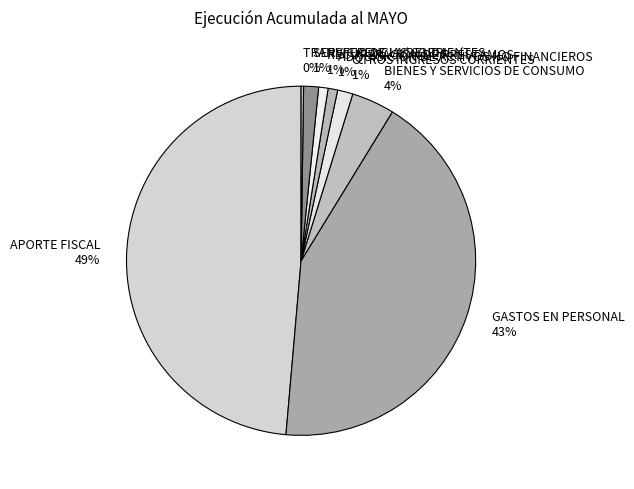

Combined, do APORTE FISCAL and BIENES Y SERVICIOS DE CONSUMO account for over 50%?

Yes